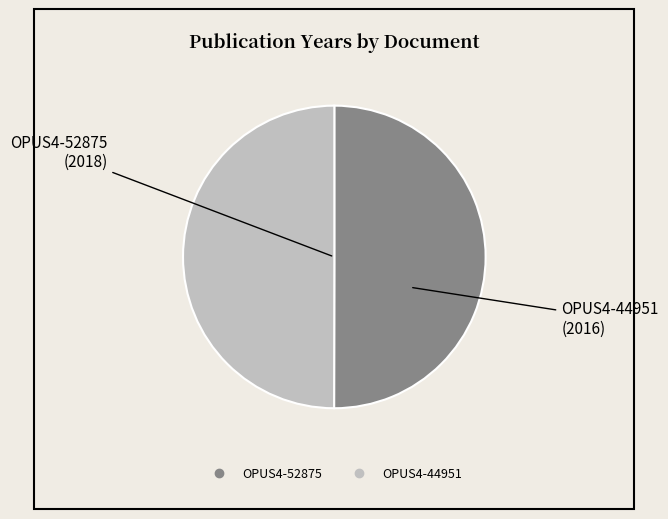

What is the ratio of the value at OPUS4-44951 to the value at OPUS4-52875?

1.0